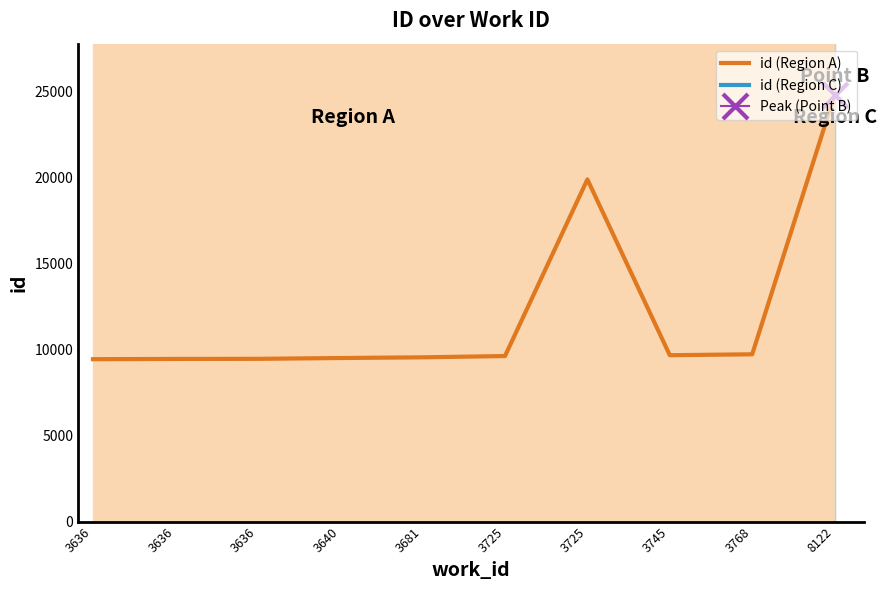

Rank the categories by value from highest to lowest.

8122, 3725, 3768, 3745, 3725, 3681, 3640, 3636, 3636, 3636